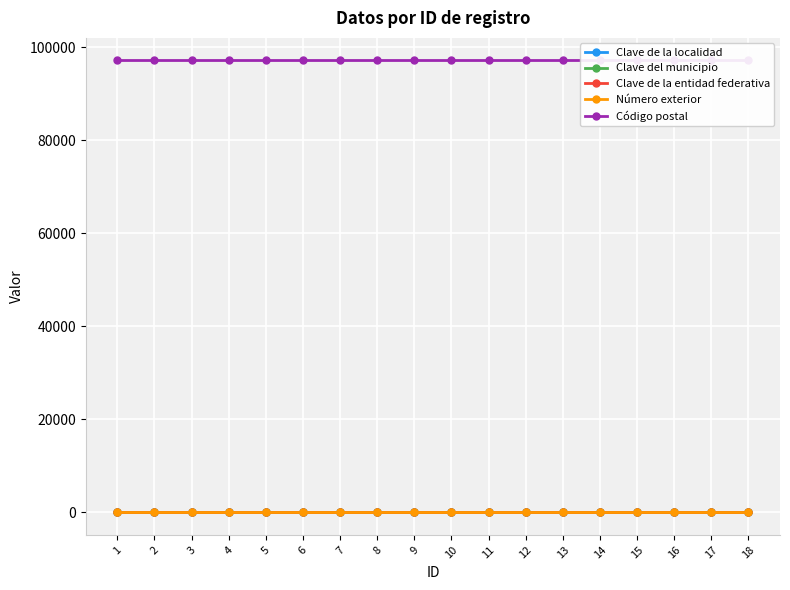

What is the value of the Número exterior point at the 15th from the left?

41